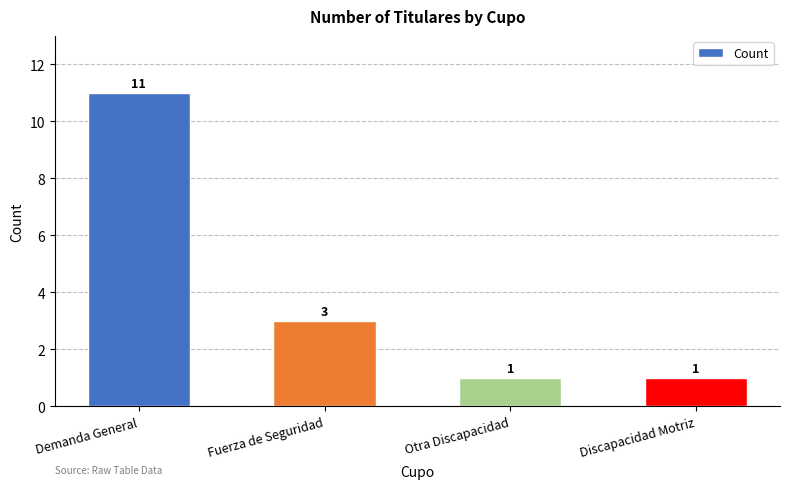

What is the difference between the second highest and minimum values?

2